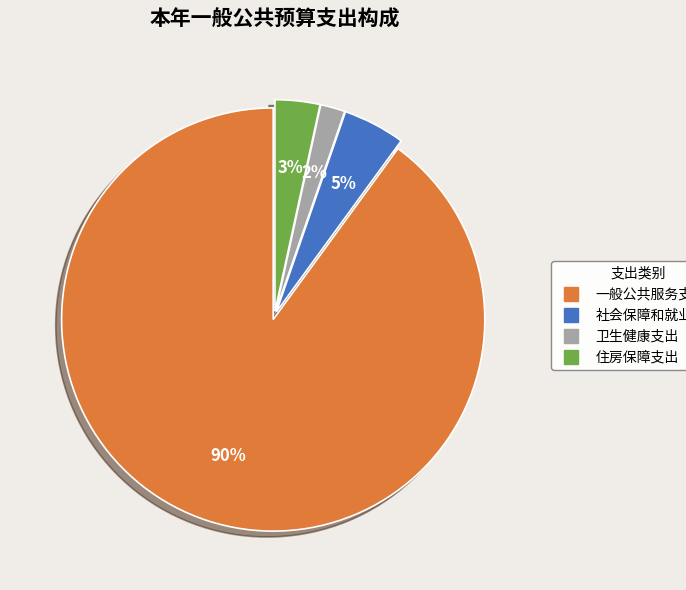

Is the sum of 住房保障支出 and 社会保障和就业支出 greater than half?

No